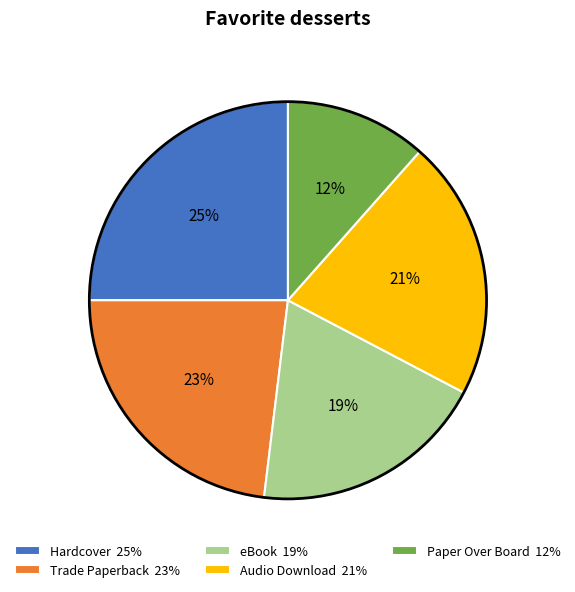

Does any single category account for the majority?

No